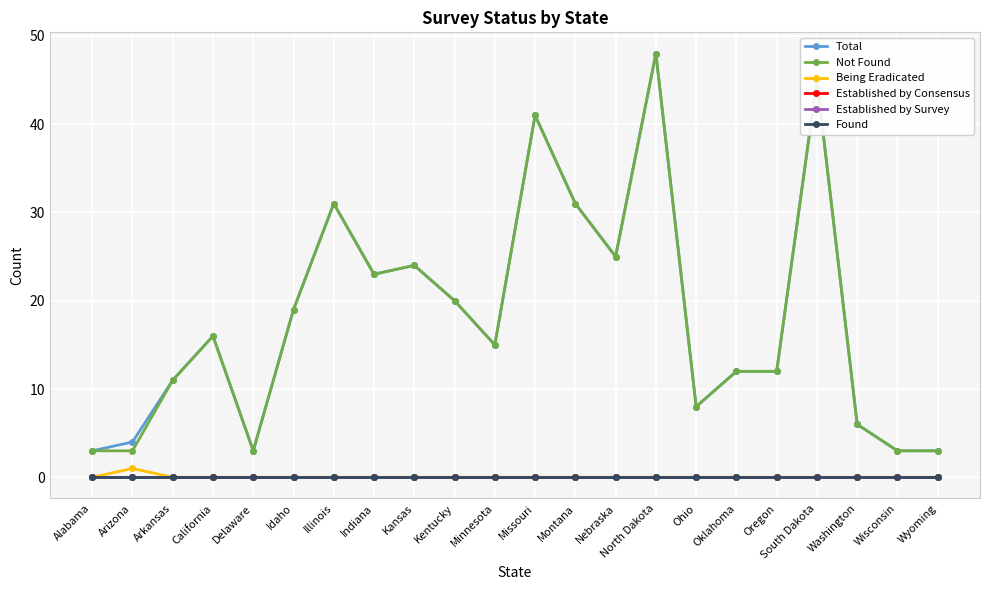

Which category has the lowest value across all series?

Alabama